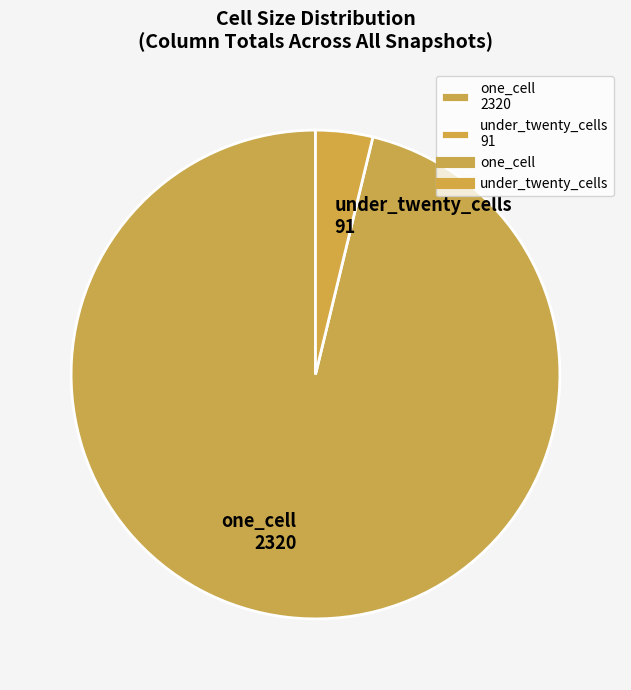

Does any single category account for the majority?

Yes